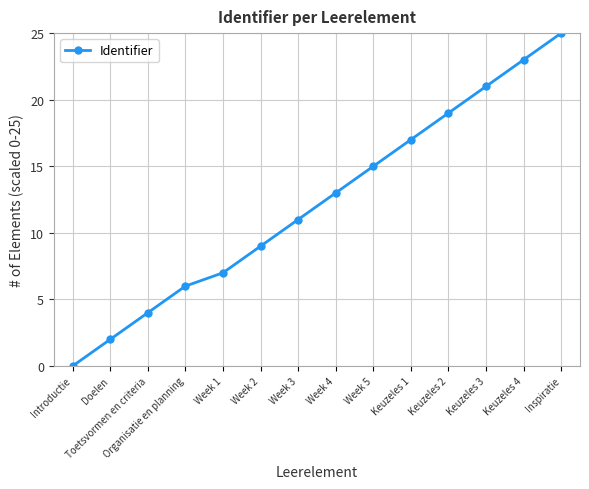

Reading right to left, extract all data points from this chart.

Inspiratie=25.0	Keuzeles 4=23.0	Keuzeles 3=21.0	Keuzeles 2=19.0	Keuzeles 1=17.0	Week 5=15.0	Week 4=13.0	Week 3=11.0	Week 2=9.0	Week 1=7.0	Organisatie en planning=6.0	Toetsvormen en criteria=4.0	Doelen=2.0	Introductie=0.0